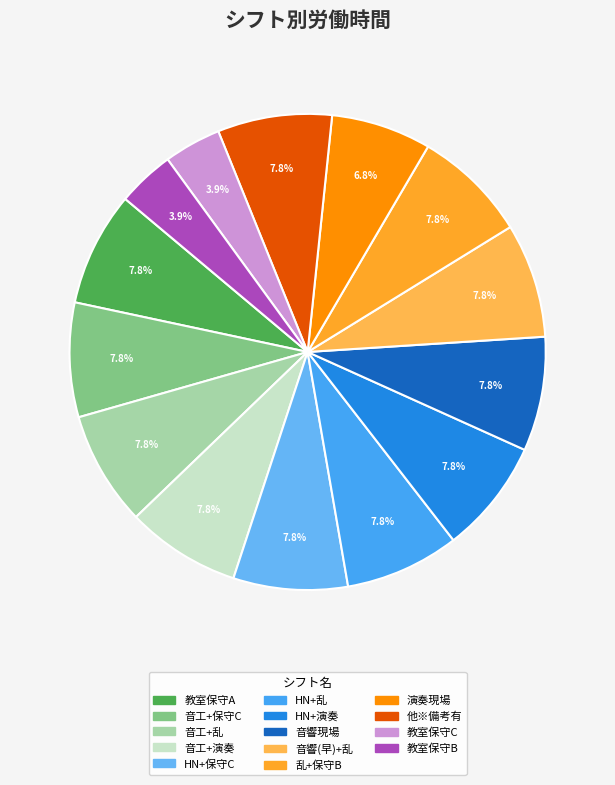

Does 音響(早)+乱 account for over 50% of the chart?

No